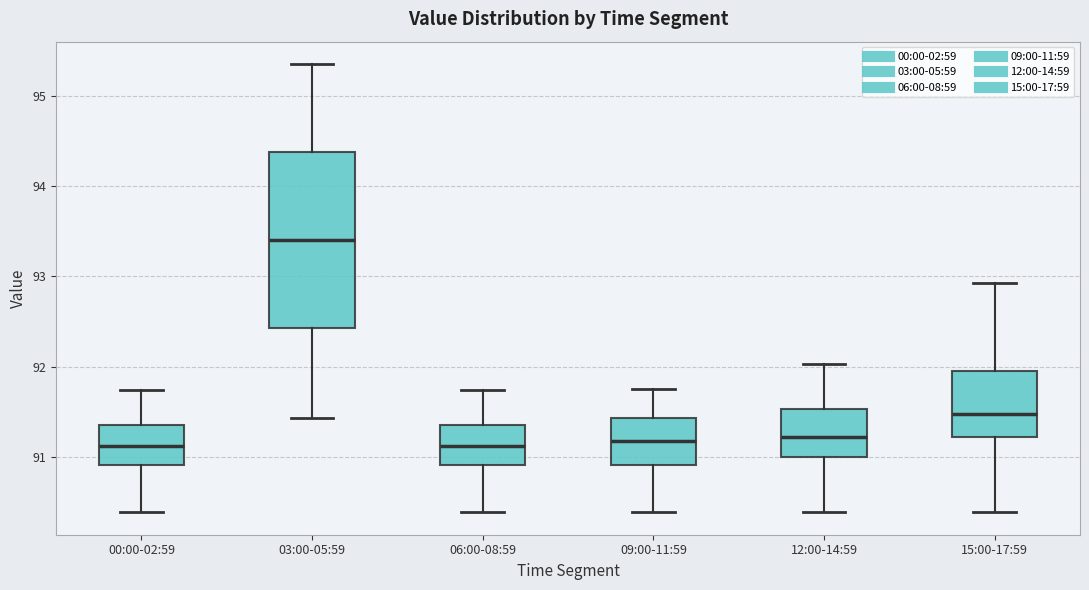

Reading left to right, read every box against the y-axis: the position of its median line, the range the box covers, and the ends of its whiskers. The values are not printed on the chart, so give them approximately, as read against the axis.

00:00-02:59: median 91.1, box 90.9 to 91.4, whiskers 90.4 to 91.7
03:00-05:59: median 93.4, box 92.4 to 94.4, whiskers 91.4 to 95.4
06:00-08:59: median 91.1, box 90.9 to 91.4, whiskers 90.4 to 91.7
09:00-11:59: median 91.2, box 90.9 to 91.4, whiskers 90.4 to 91.8
12:00-14:59: median 91.2, box 91.0 to 91.5, whiskers 90.4 to 92.0
15:00-17:59: median 91.5, box 91.2 to 92.0, whiskers 90.4 to 92.9